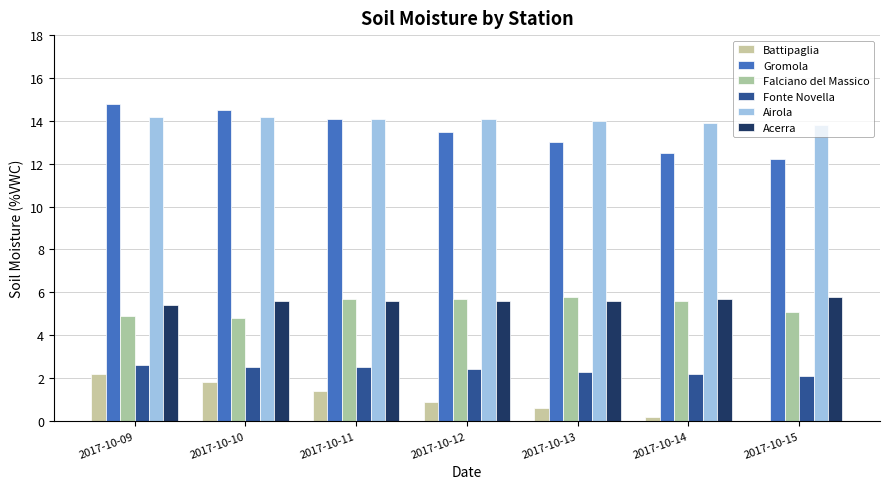

Where does the Airola series first go above 14?

2017-10-09